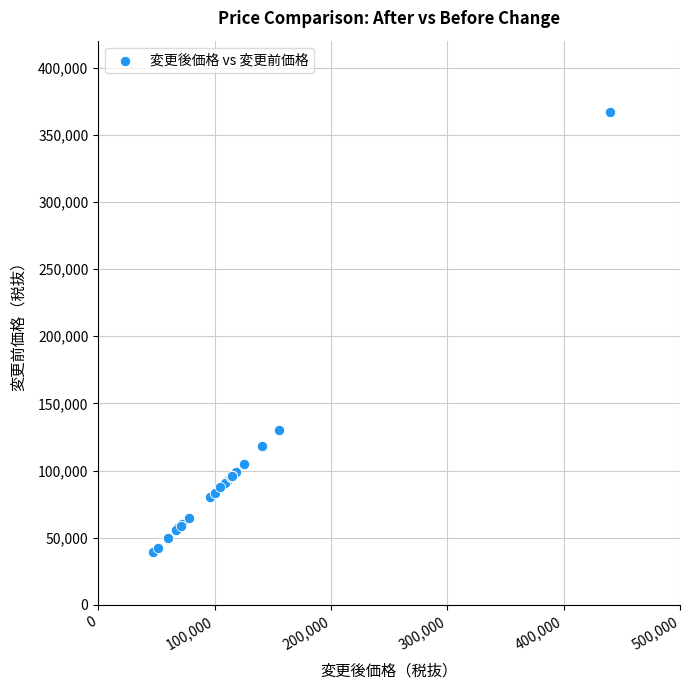

What Y value in the scatter plot is closest to 203000?

130000